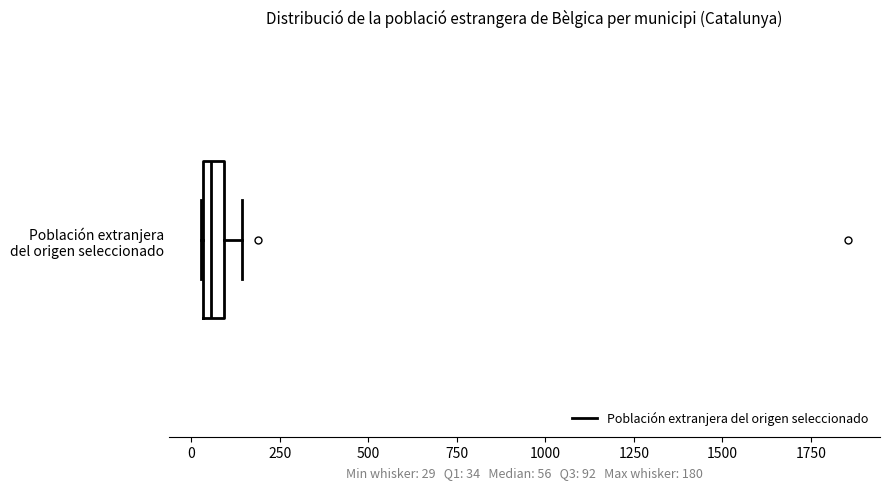

Where does the right whisker of the box for Población extranjera del origen seleccionado end on the x-axis? The values are not printed on the chart, so give them approximately, as read against the axis.

150